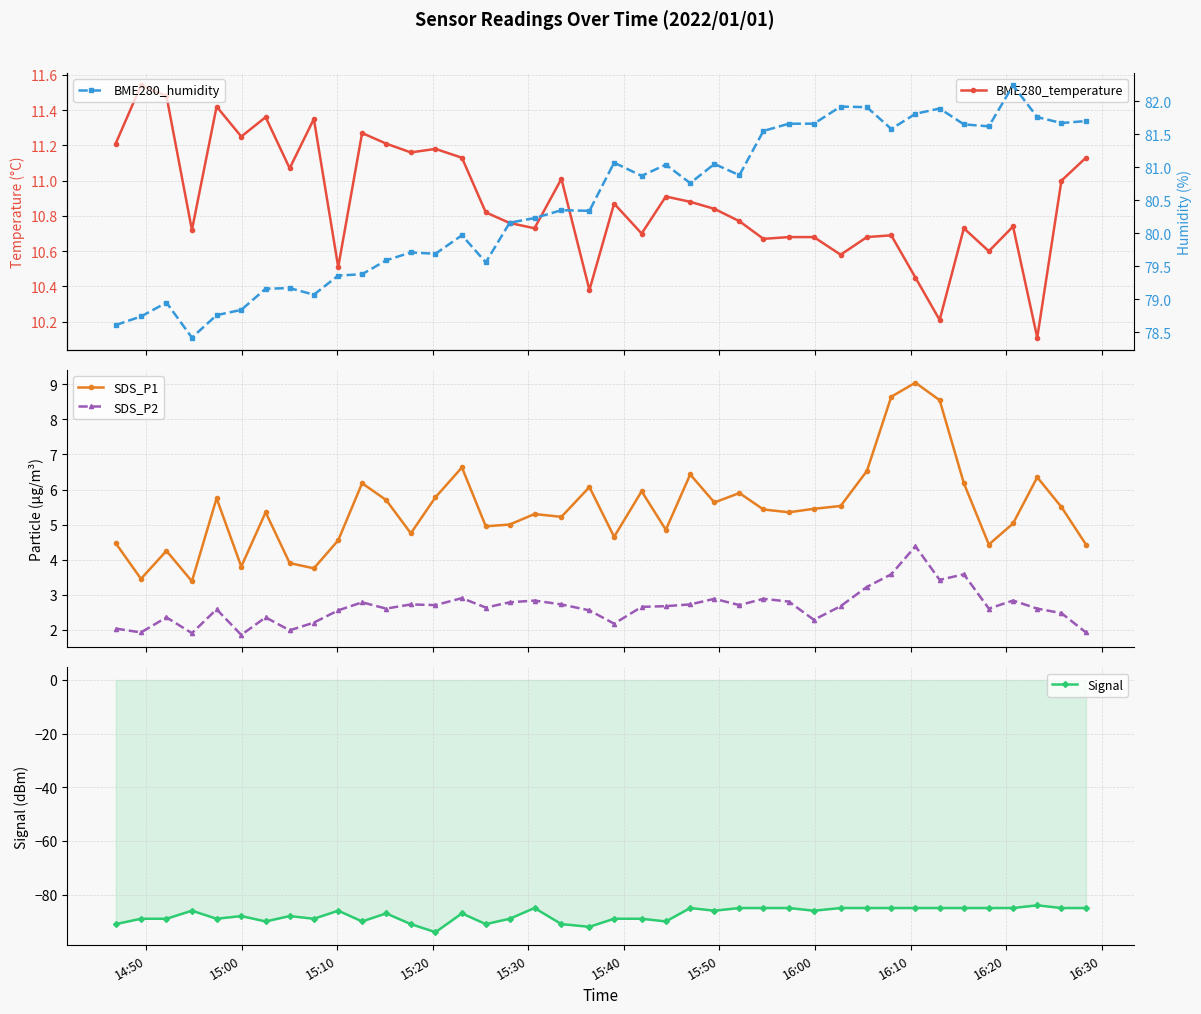

What is the minimum value for Signal?

-94